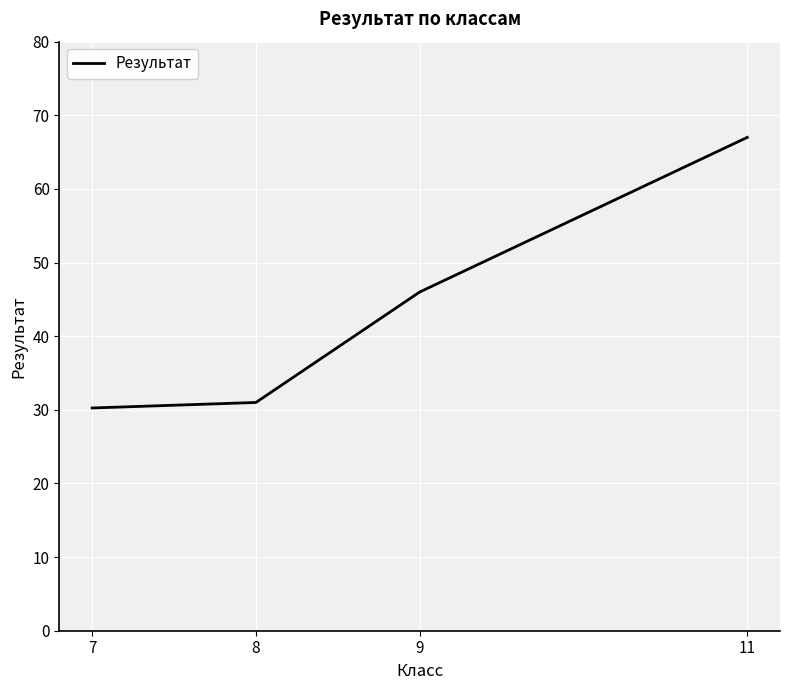

Approximately how many times larger is the value at 8 compared to 11?

0.5